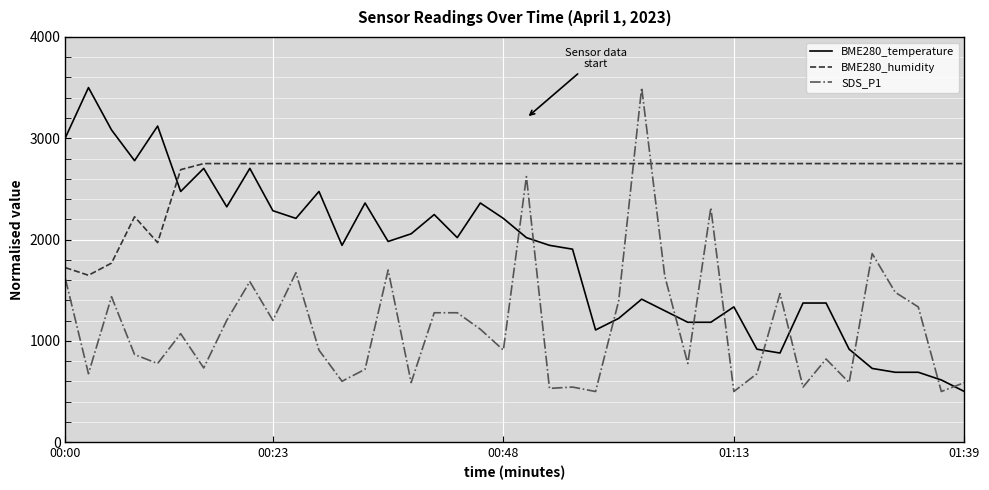

How many times do BME280_temperature and SDS_P1 cross each other?

11